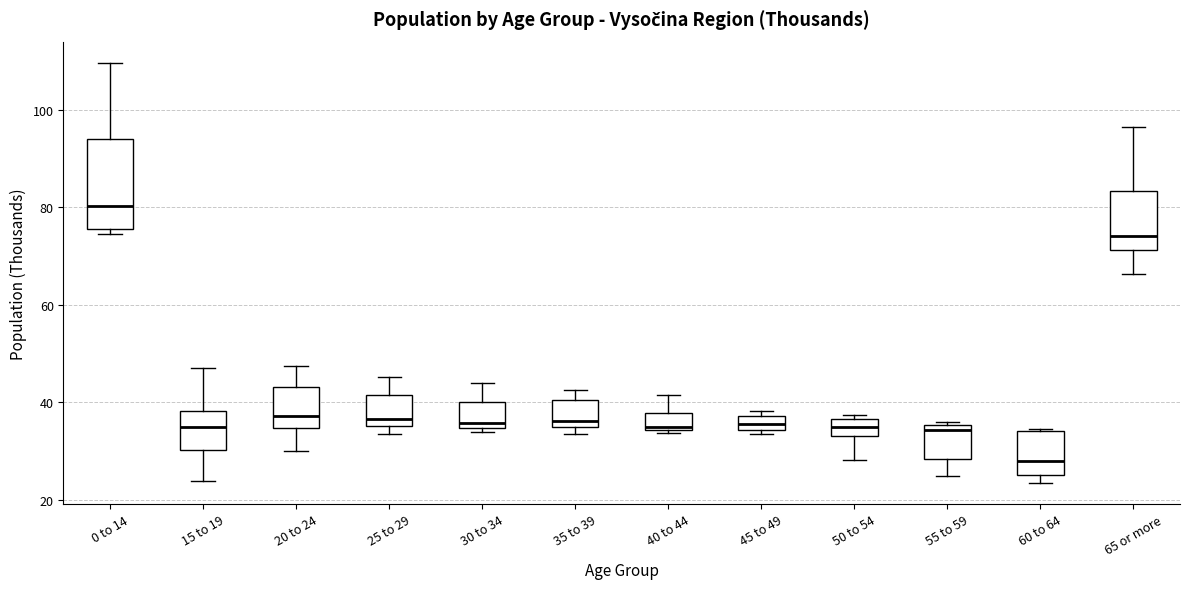

Which box's median line is the lowest?

60 to 64